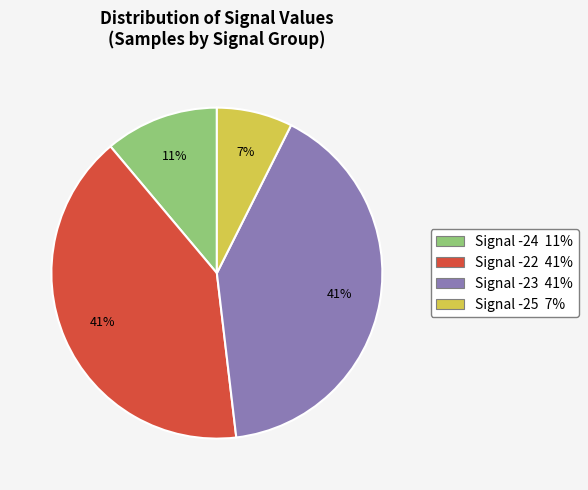

To the nearest percent, what is the average slice percentage?

25%